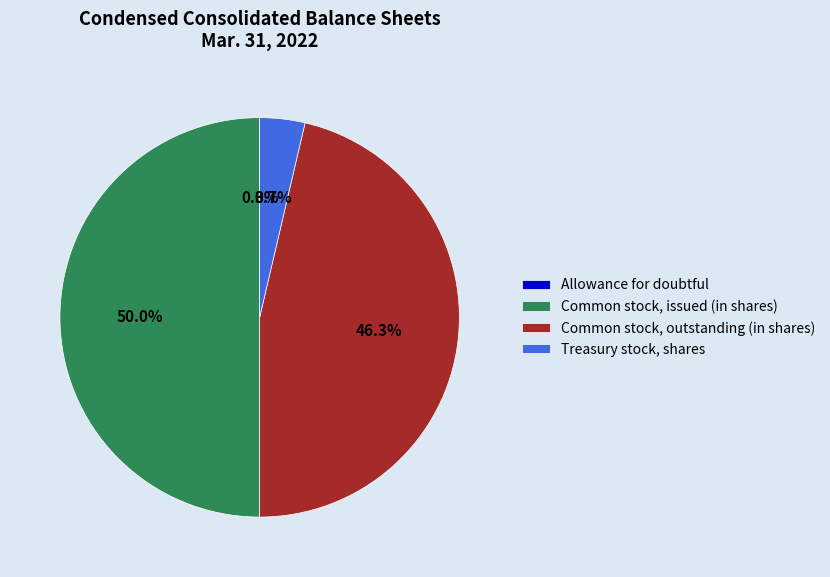

How much of the chart is everything except Common stock, outstanding (in shares)?

53.7%